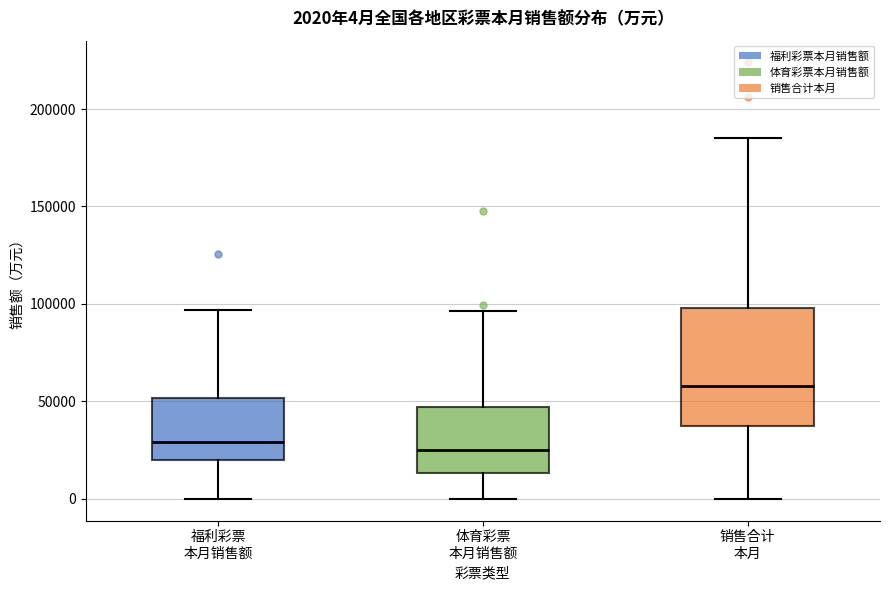

Comparing the boxes themselves (not the whiskers), which one is the tallest?

销售合计 本月